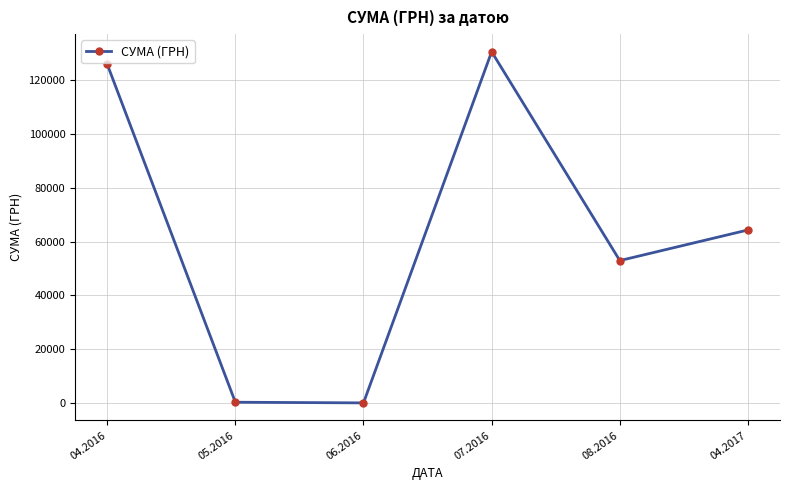

Is this an area chart (filled region under the line)?

No